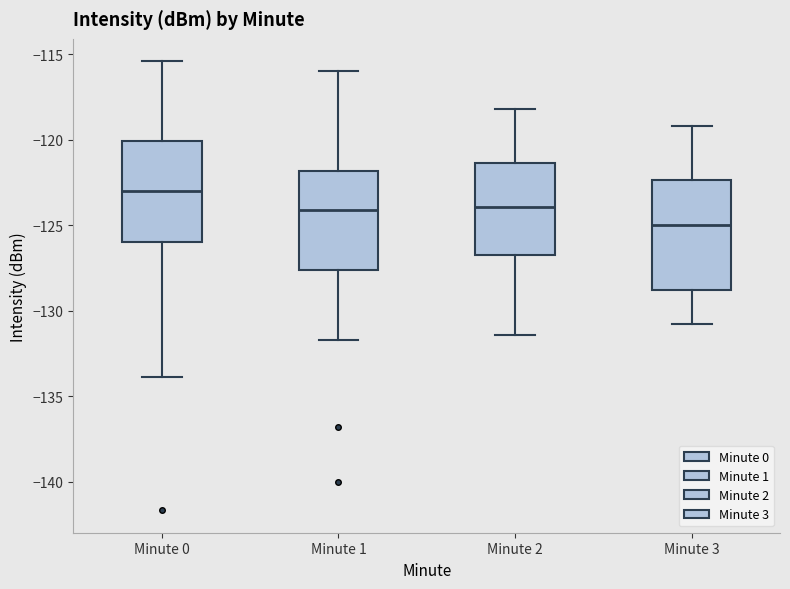

Reading left to right, transcribe this box plot: for each box, give where its median line is, the range the box spans, and where its two whiskers end, as read against the y-axis. The values are not printed on the chart, so give them approximately, as read against the axis.

Minute 0: median -123.0, box -126.0 to -120.0, whiskers -134.0 to -115.5
Minute 1: median -124.0, box -127.5 to -122.0, whiskers -131.5 to -116.0
Minute 2: median -124.0, box -126.5 to -121.5, whiskers -131.5 to -118.0
Minute 3: median -125.0, box -129.0 to -122.5, whiskers -131.0 to -119.0